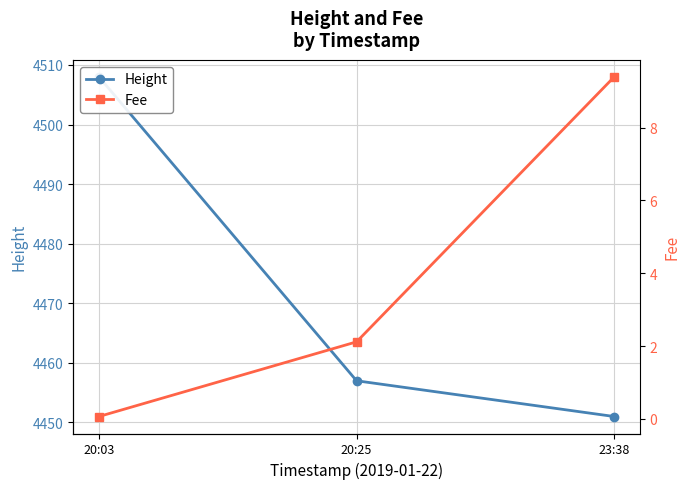

At which category does the chart reach its minimum across all series?

20:03